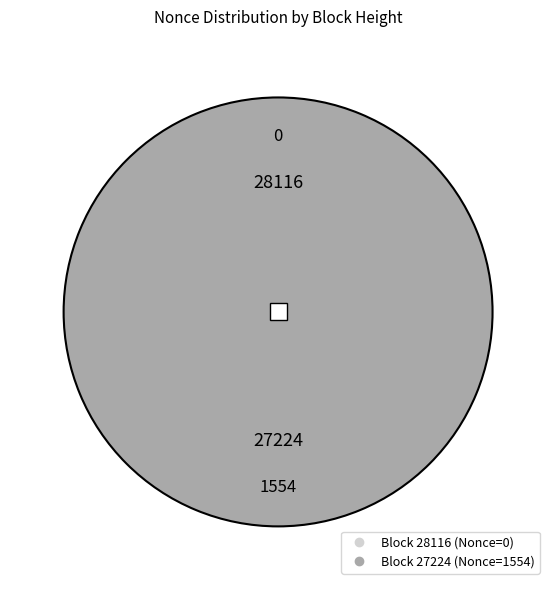

To the nearest percent, what is the average slice percentage?

50%